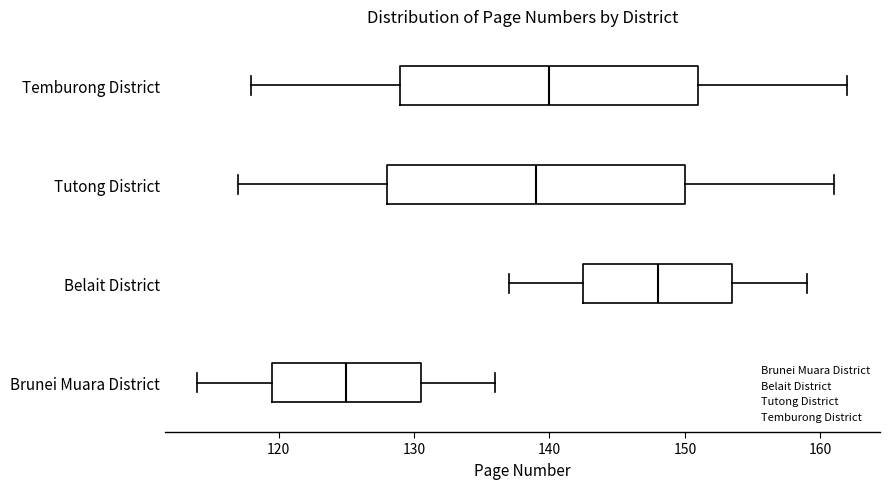

Reading bottom to top, transcribe this box plot: for each box, give where its median line is, the range the box spans, and where its two whiskers end, as read against the x-axis. The values are not printed on the chart, so give them approximately, as read against the axis.

Brunei Muara District: median 125, box 120 to 131, whiskers 114 to 136
Belait District: median 148, box 143 to 154, whiskers 137 to 159
Tutong District: median 139, box 128 to 150, whiskers 117 to 161
Temburong District: median 140, box 129 to 151, whiskers 118 to 162